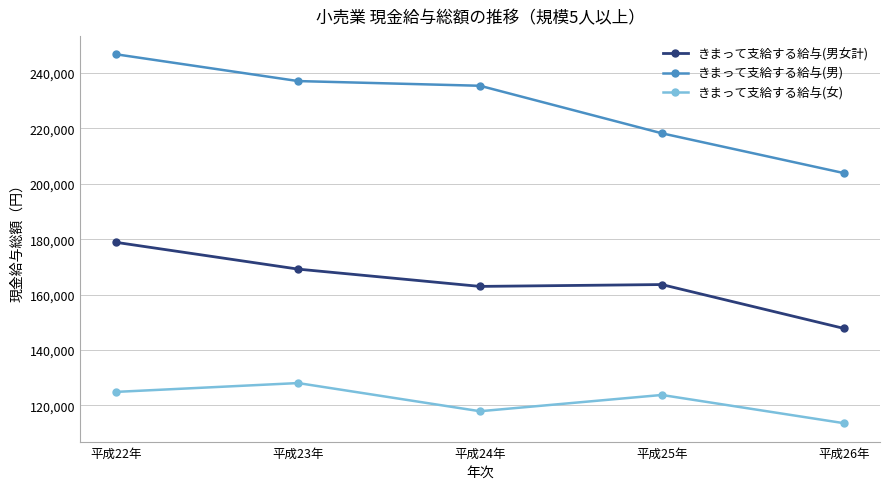

Where does the きまって支給する給与(女) series first go above 123729?

平成22年